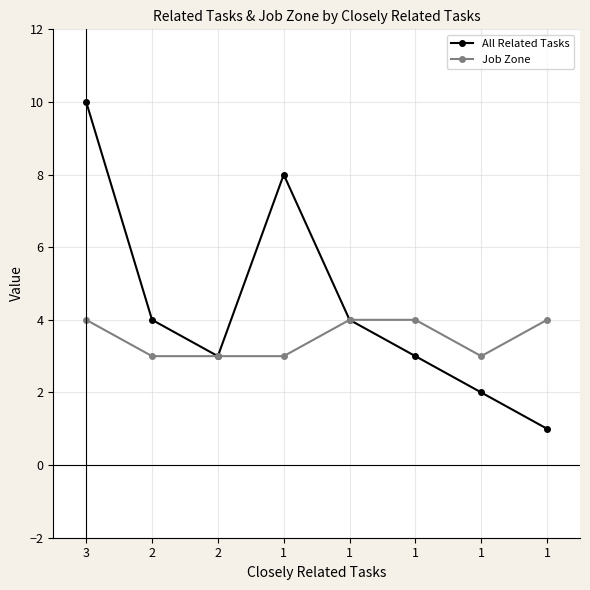

Is the value of All Related Tasks at 1 greater than the value of Job Zone at 1?

Yes